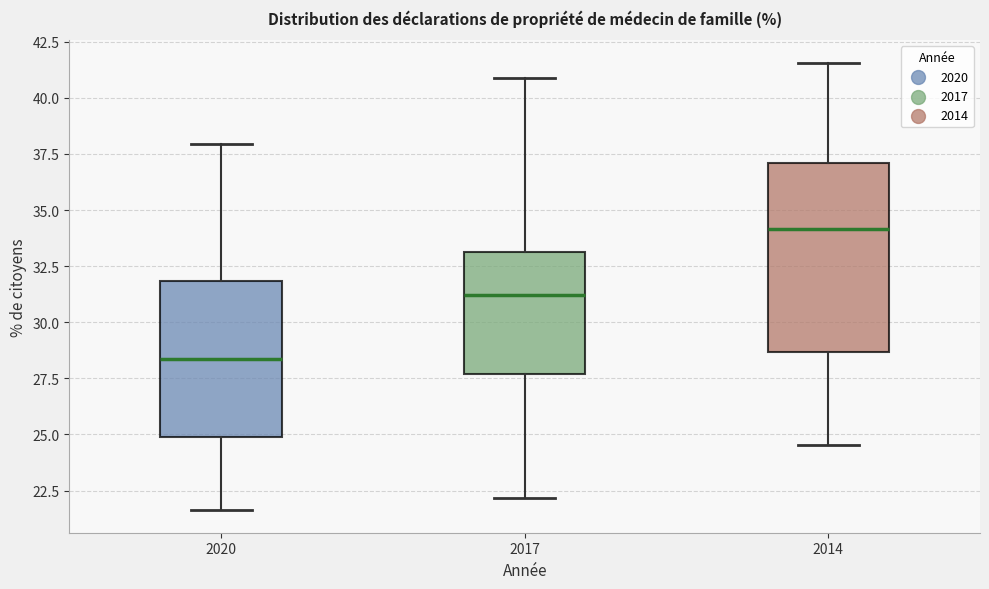

Which box is the tallest, from its lower edge to its upper edge?

2014